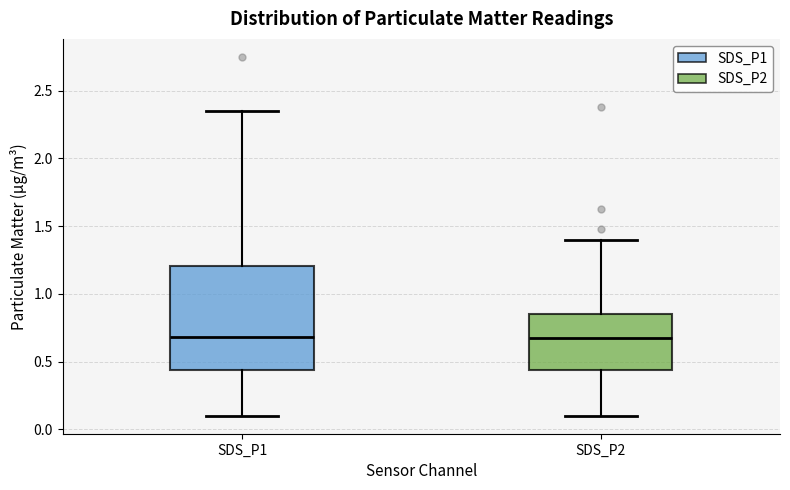

Where is the lower edge of the box for SDS_P1 on the y-axis? The values are not printed on the chart, so give them approximately, as read against the axis.

0.45